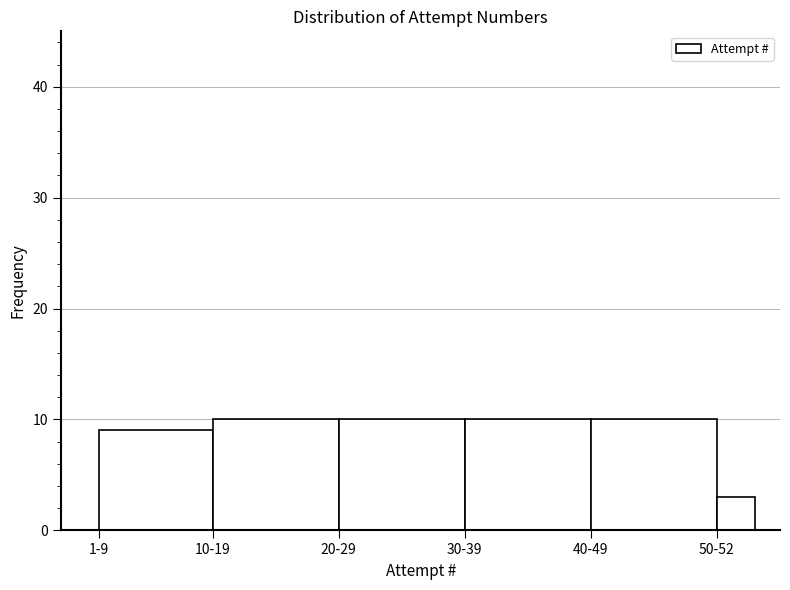

Reading left to right, transcribe all the data shown in this chart.

1-9=9	10-19=10	20-29=10	30-39=10	40-49=10	50-52=3